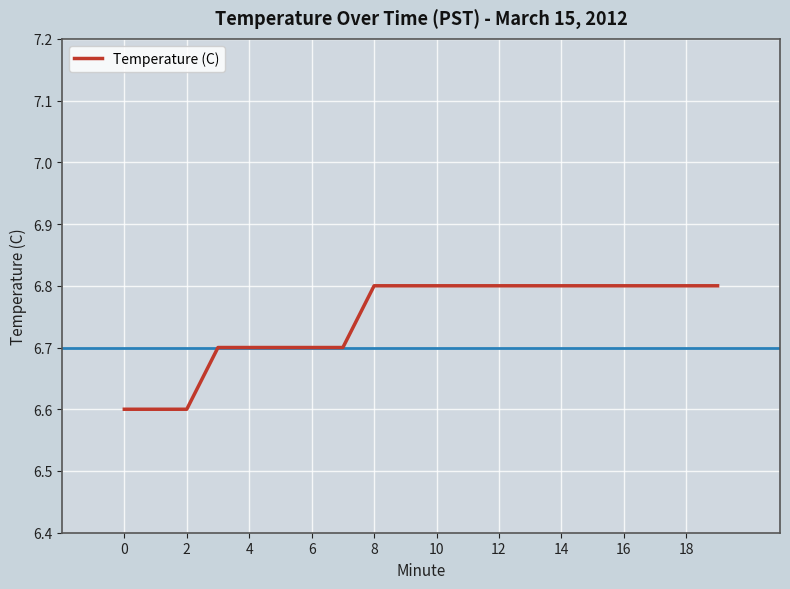

What is the minimum value shown in the chart?

6.6